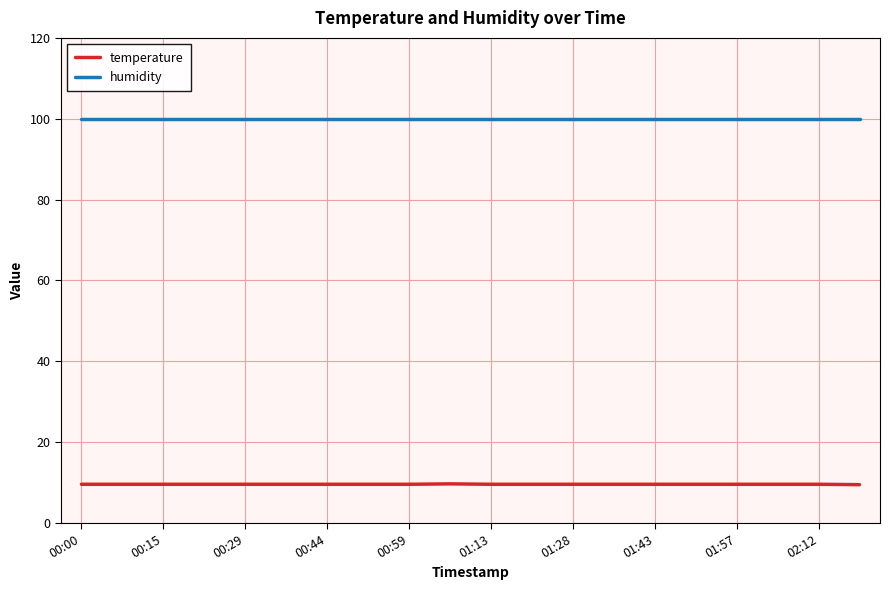

At how many categories does at least one series exceed 89?

20